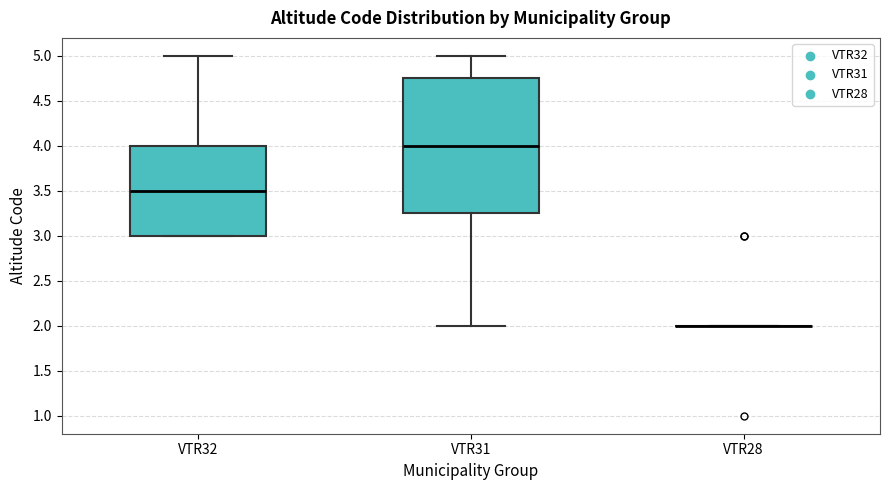

Reading left to right, transcribe this box plot: for each box, give where its median line is, the range the box spans, and where its two whiskers end, as read against the y-axis. The values are not printed on the chart, so give them approximately, as read against the axis.

VTR32: median 3.50, box 3.00 to 4.00, whiskers 3.00 to 5.00
VTR31: median 4.00, box 3.25 to 4.75, whiskers 2.00 to 5.00
VTR28: box collapsed to a line at 2.00, whiskers 2.00 to 2.00